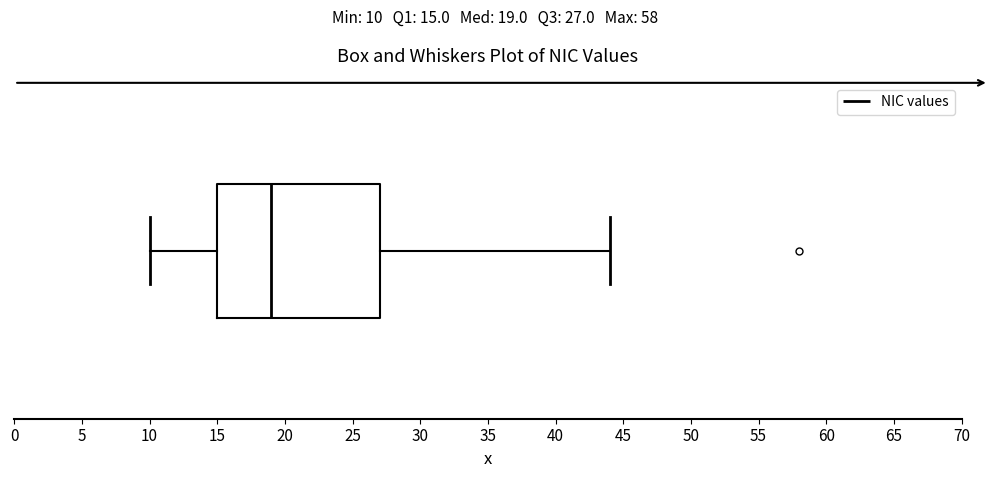

Read this box plot against the x-axis: the position of the median line, the range covered by the box, and the ends of both whiskers. The values are not printed on the chart, so give them approximately, as read against the axis.

median 19, box 15 to 27, whiskers 10 to 44